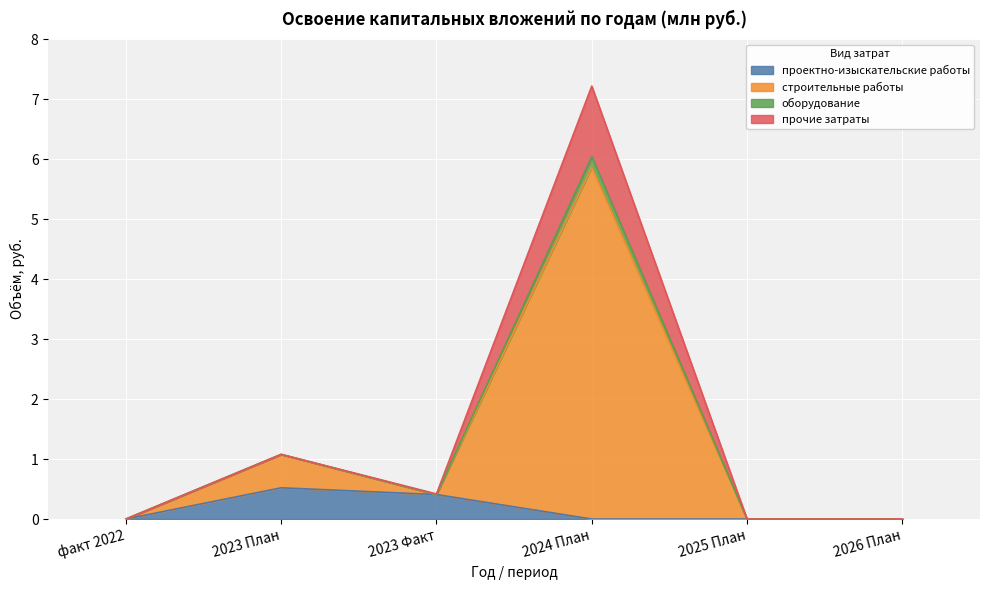

How many interior local peaks does the оборудование series have?

2